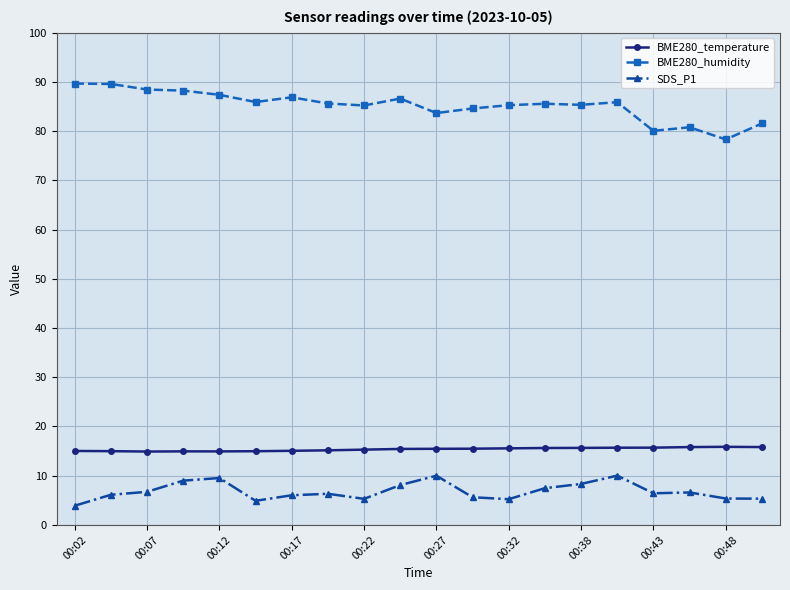

How many distinct data groups are displayed?

3